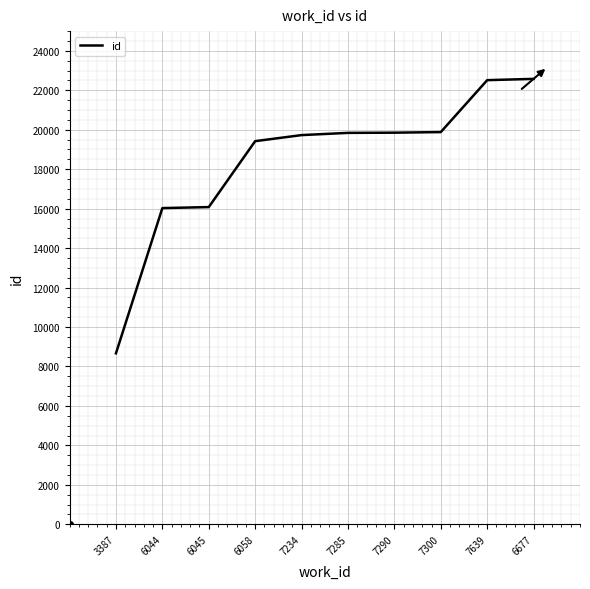

What is the maximum value shown in the chart?

22579